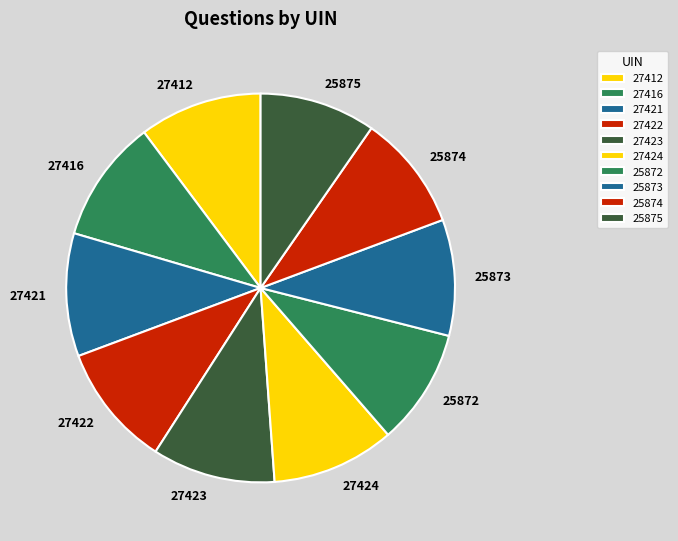

The 27416 slice represents 18% of the pie. True or false?

False